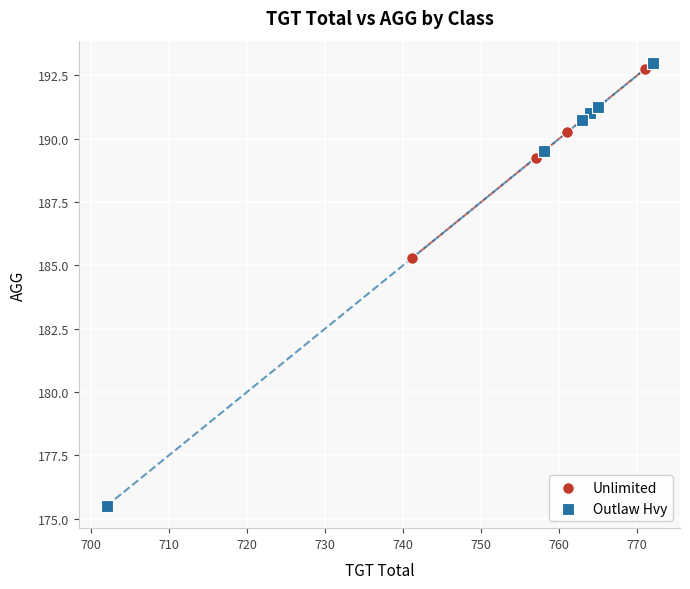

Which series contains the lowest Y value?

Outlaw Hvy